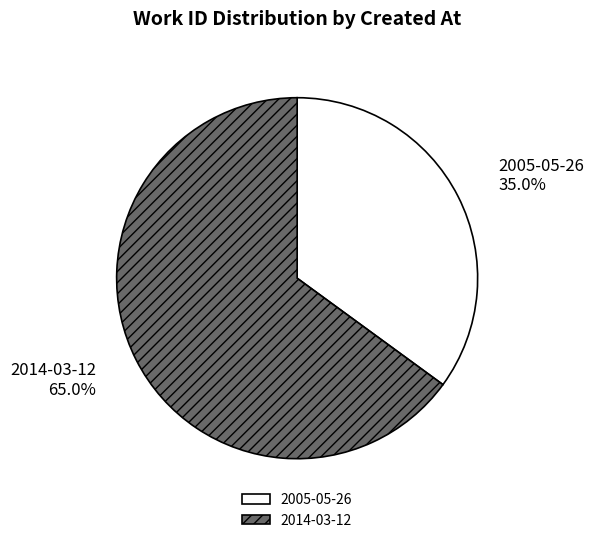

True or false: 2014-03-12 accounts for 53% of the total.

False